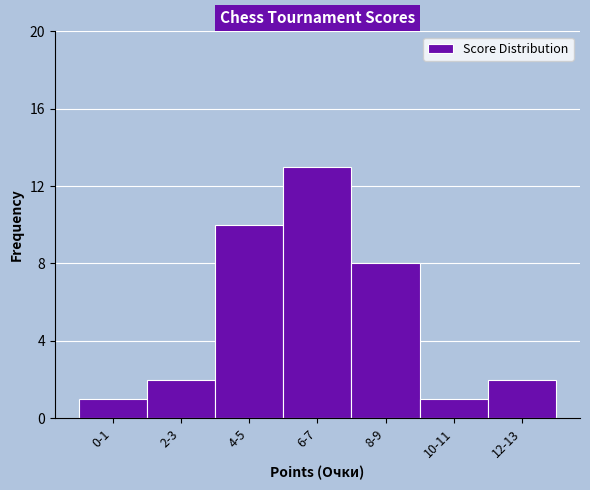

Reading left to right, transcribe all the data shown in this chart.

0-1=1	2-3=2	4-5=10	6-7=13	8-9=8	10-11=1	12-13=2